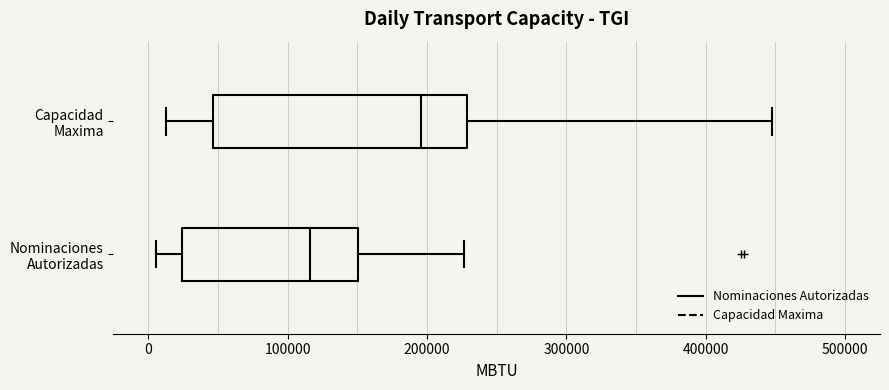

Which box's median line is the furthest to the left?

Nominaciones Autorizadas